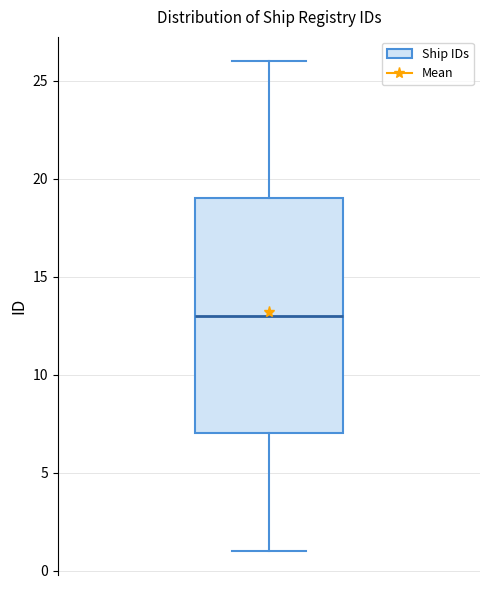

Where does the median line of the box sit on the y-axis? The values are not printed on the chart, so give them approximately, as read against the axis.

13